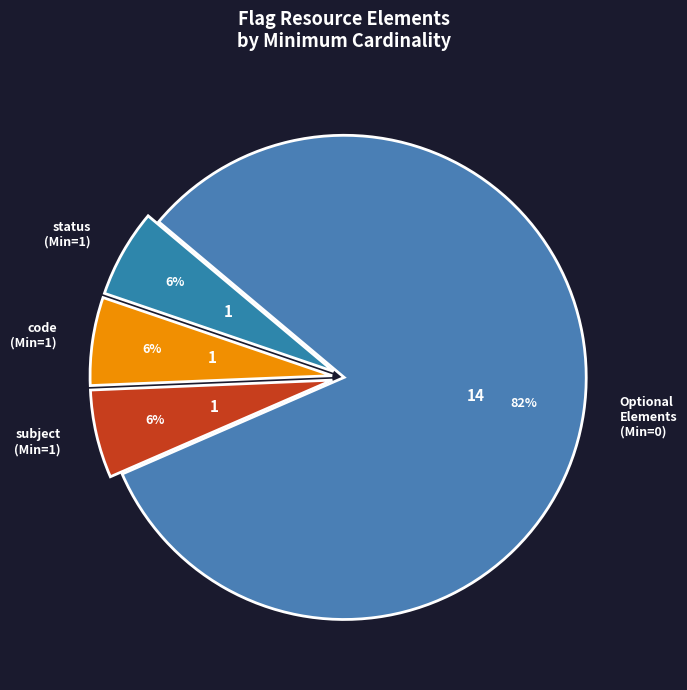

Does any single category account for the majority?

Yes